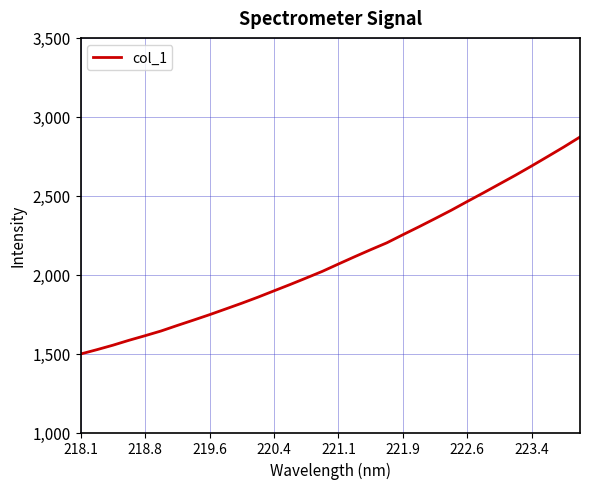

What is the maximum value shown in the chart?

2872.2